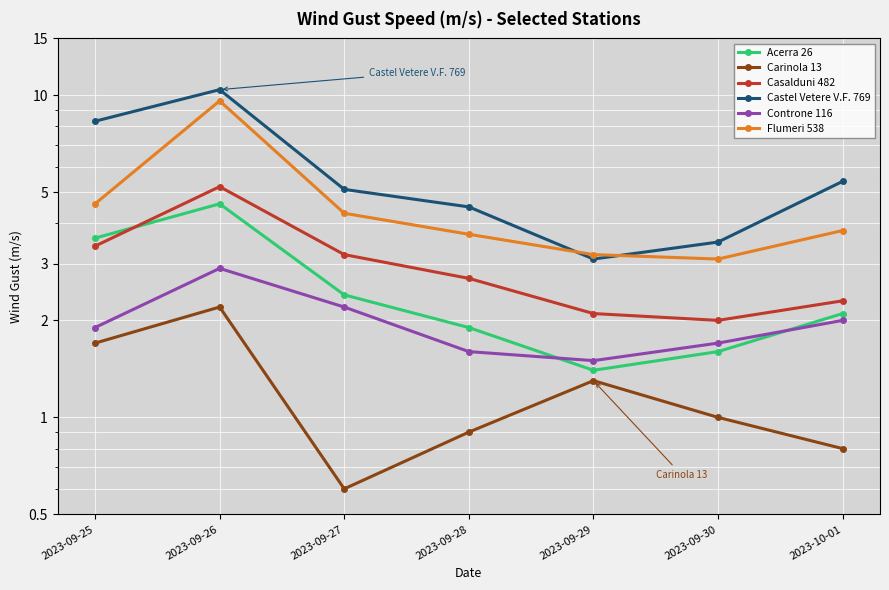

What is the value of the Castel Vetere V.F. 769 point at the 5th from the left?

3.1